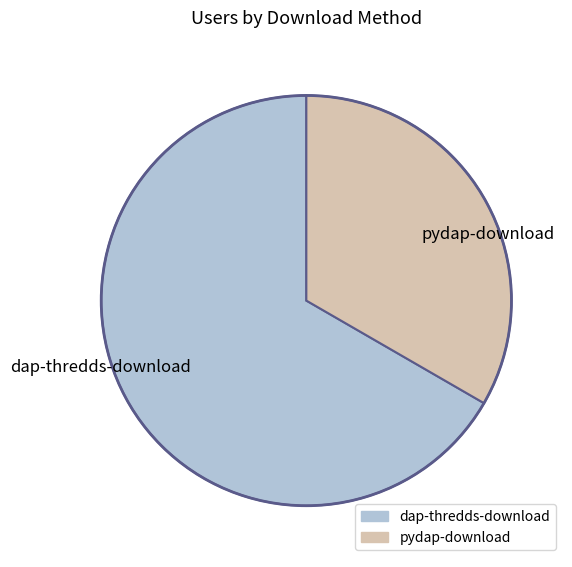

Rank the categories by value from lowest to highest.

pydap-download, dap-thredds-download